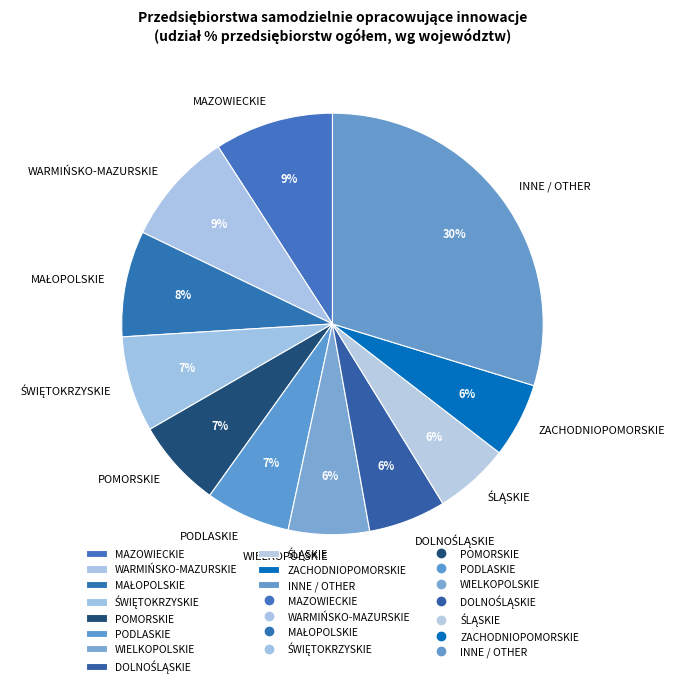

To the nearest percent, what portion does MAZOWIECKIE represent?

9%